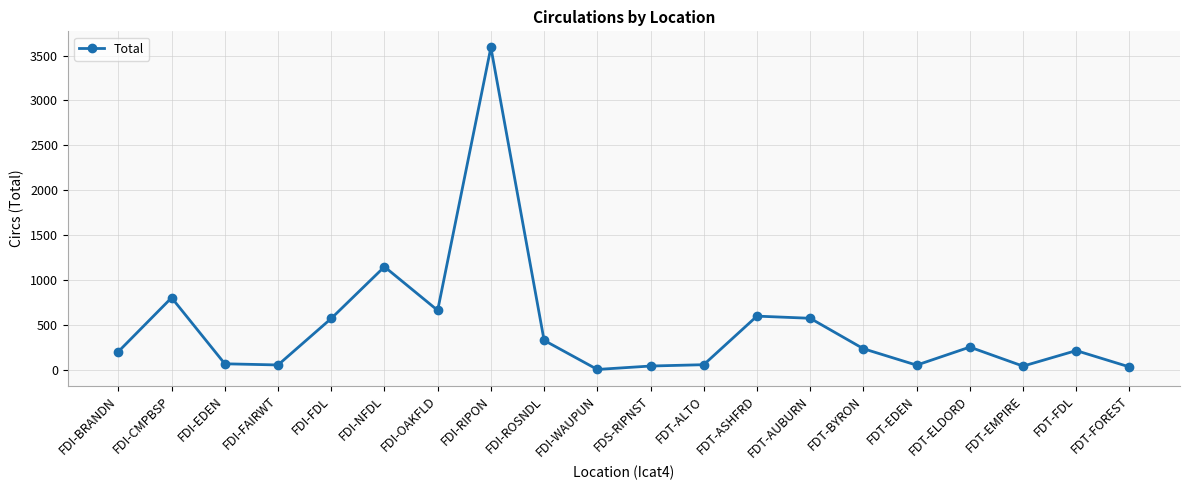

What is the approximate value at FDI-NFDL?

1148